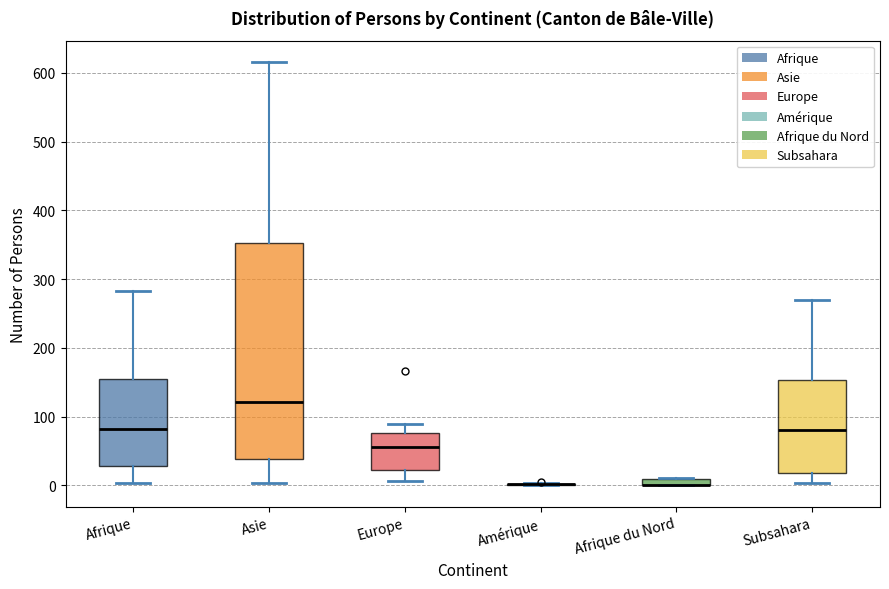

Comparing the boxes themselves (not the whiskers), which one is the tallest?

Asie